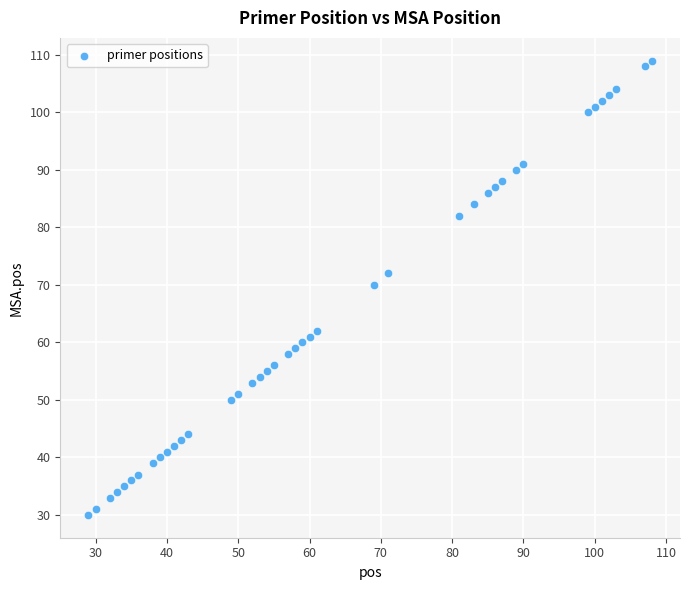

What is the range of X values (max minus min)?

79